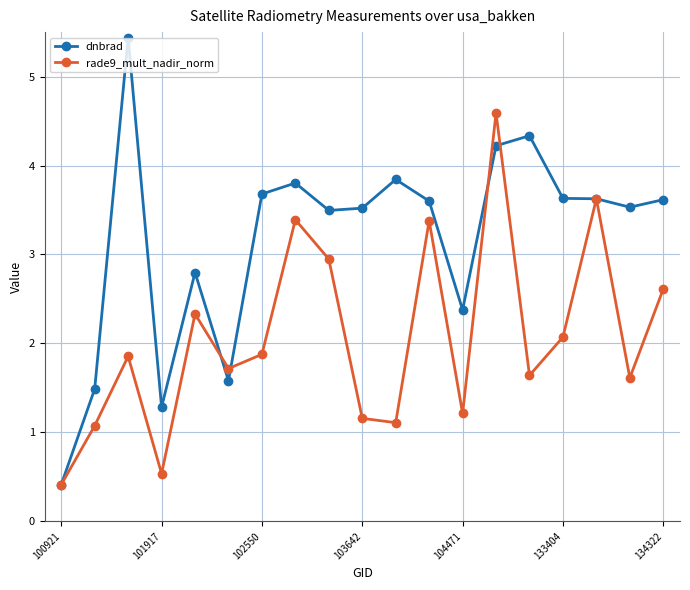

What is the value of the dnbrad point at the 2nd from the left?

1.5